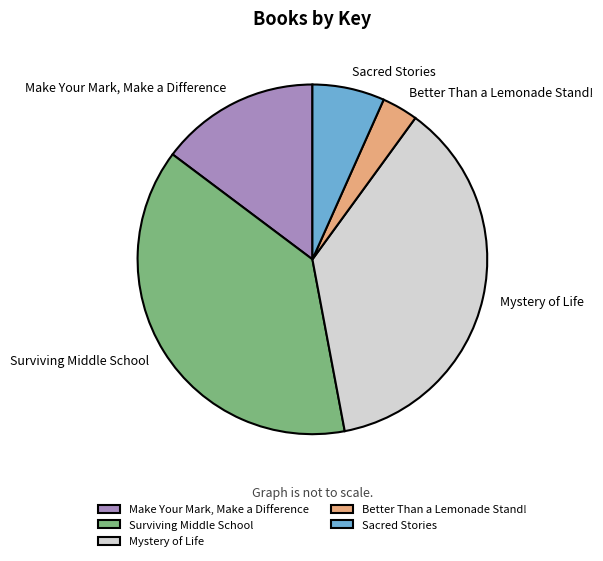

The Mystery of Life slice represents 37% of the pie. True or false?

True